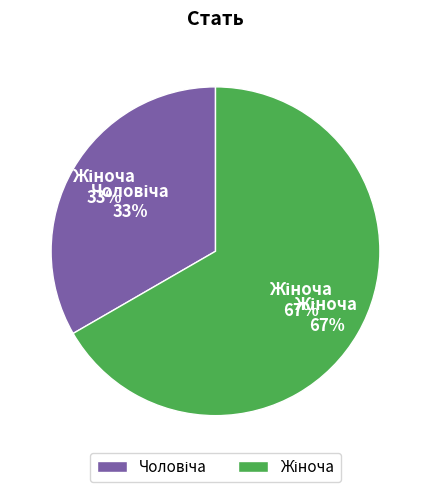

Is it true that Жіноча is 67% of the pie?

True